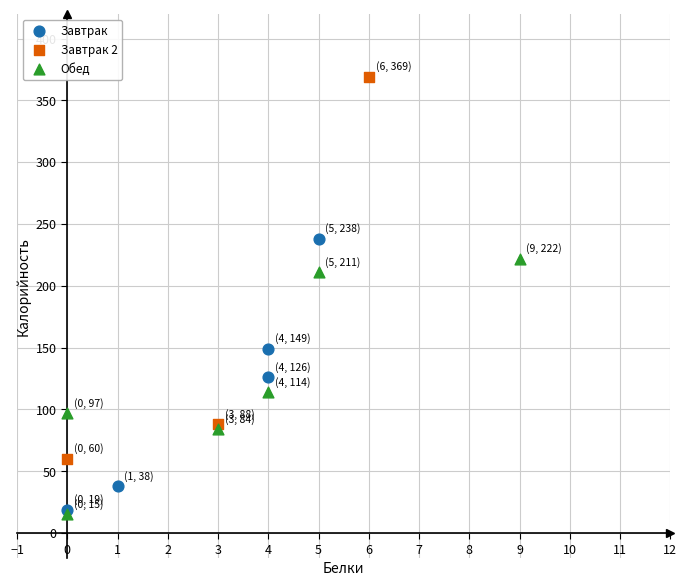

Which series contains the highest Y value?

Завтрак 2